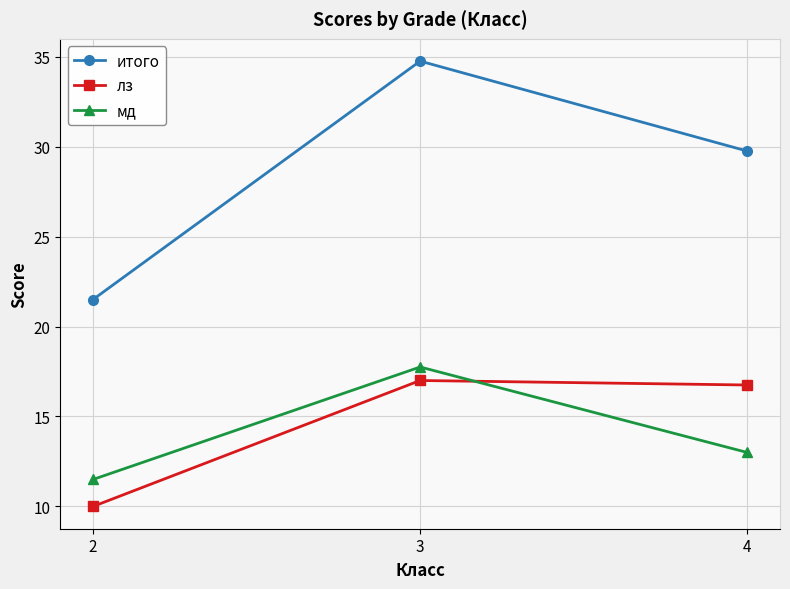

Does the chart display data point markers on the line(s)?

Yes